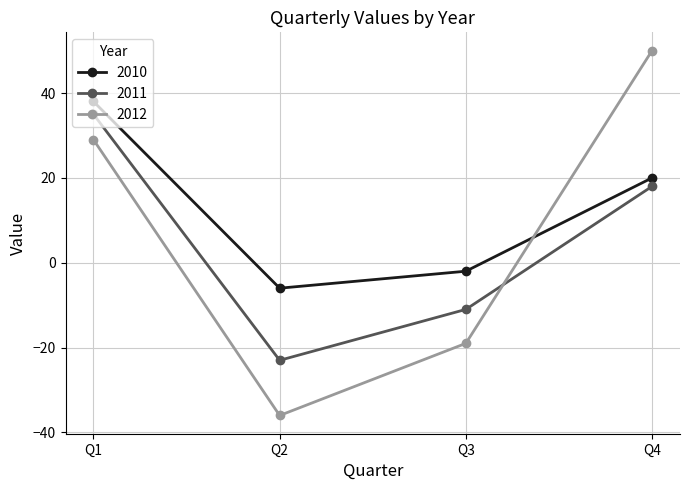

How many lines are shown in the chart?

3